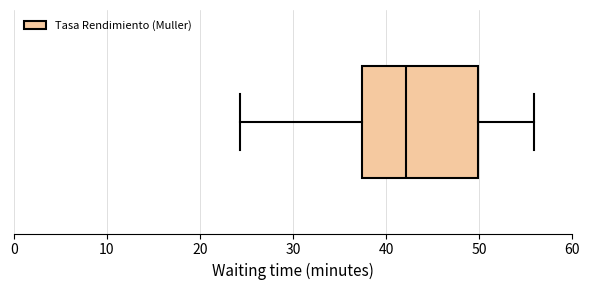

Where is the left edge of the box on the x-axis? The values are not printed on the chart, so give them approximately, as read against the axis.

37